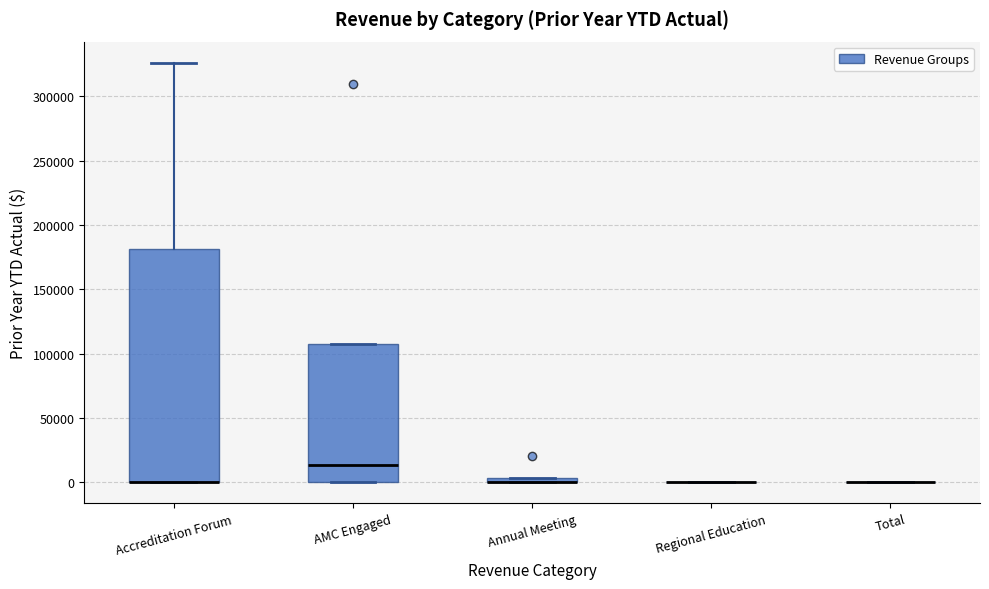

Comparing the boxes themselves (not the whiskers), which one is the tallest?

Accreditation Forum